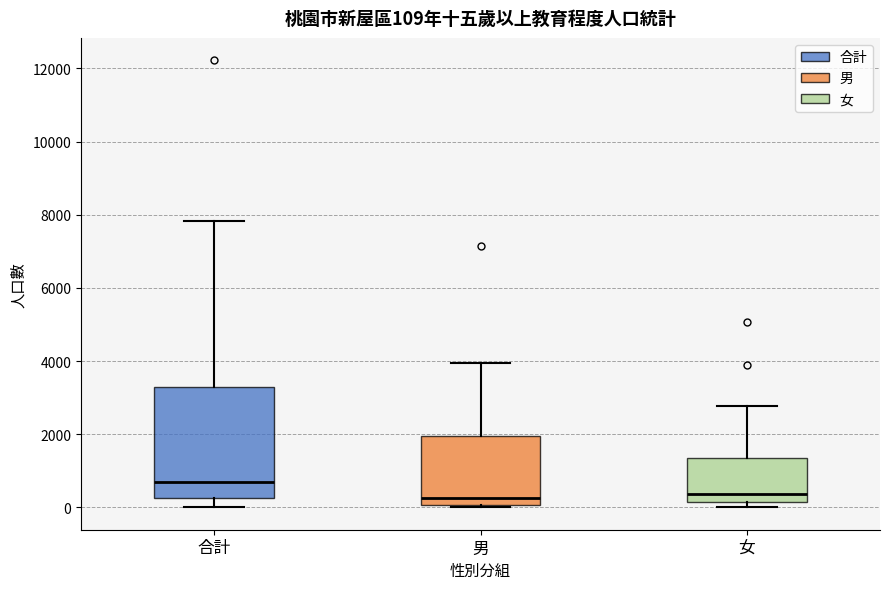

Comparing the boxes themselves (not the whiskers), which one is the tallest?

合計